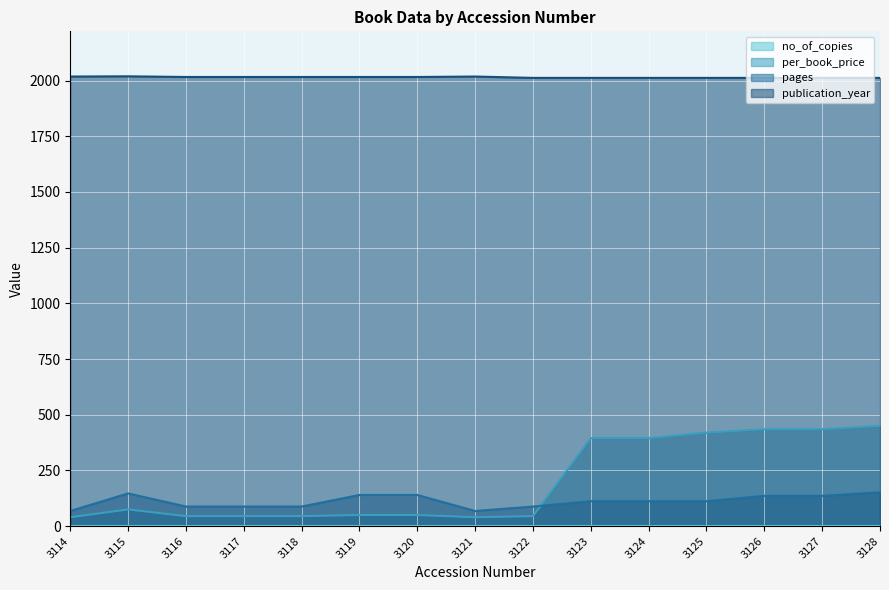

What is the difference between the highest and lowest values at 3126?

2011